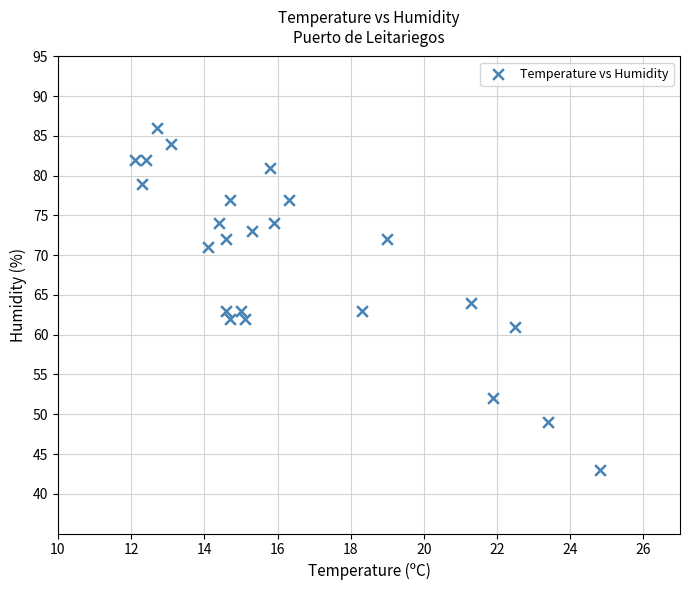

What is the range of Y values (max minus min)?

43